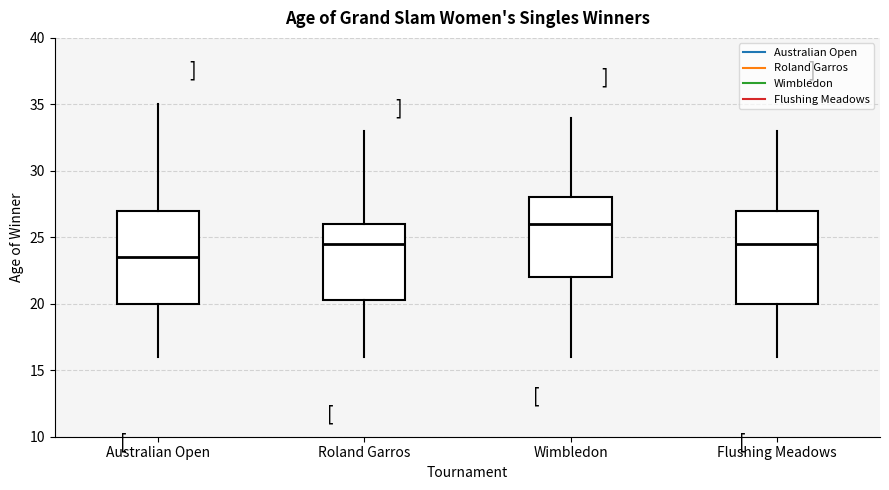

Where is the upper edge of the box for Roland Garros on the y-axis? The values are not printed on the chart, so give them approximately, as read against the axis.

26.0